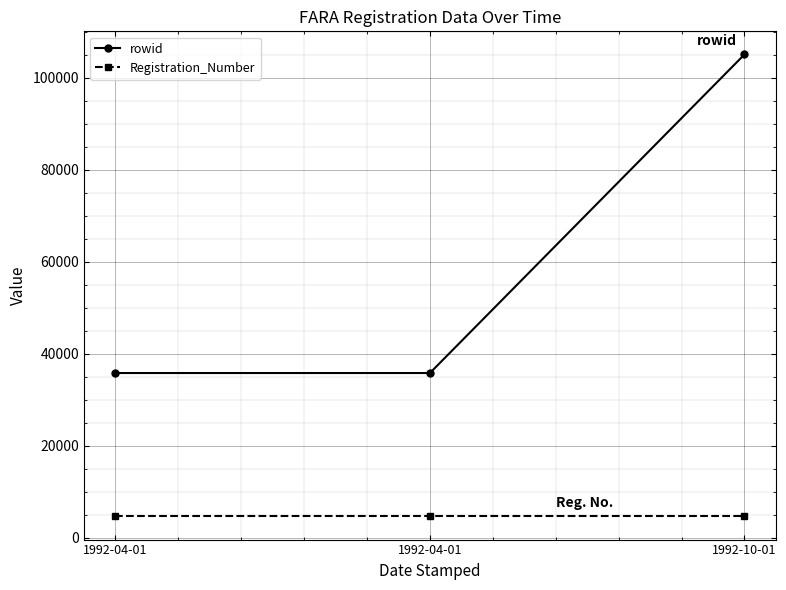

What is the difference between the highest and lowest values at 1992-04-01?

31192